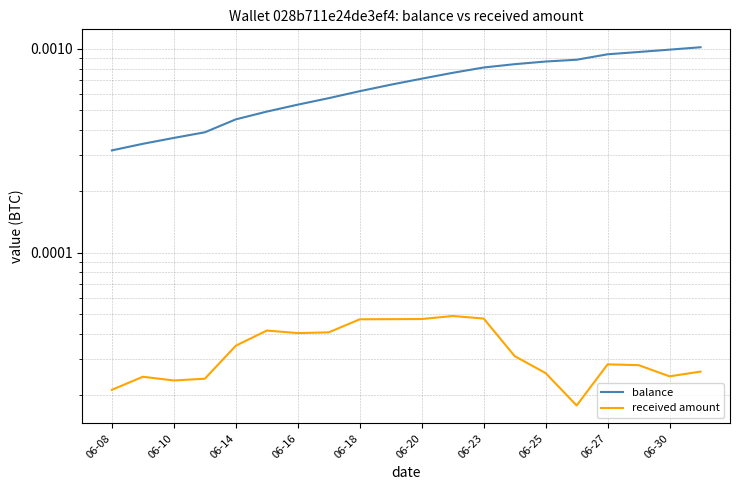

List the series in order of their overall mean, lowest first.

received amount, balance